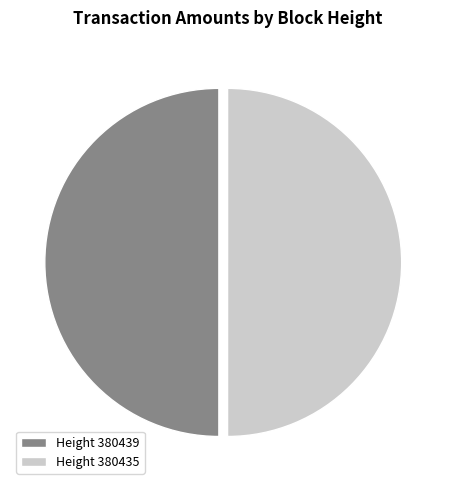

Do Height 380439 and Height 380435 together represent more than half of the pie?

Yes